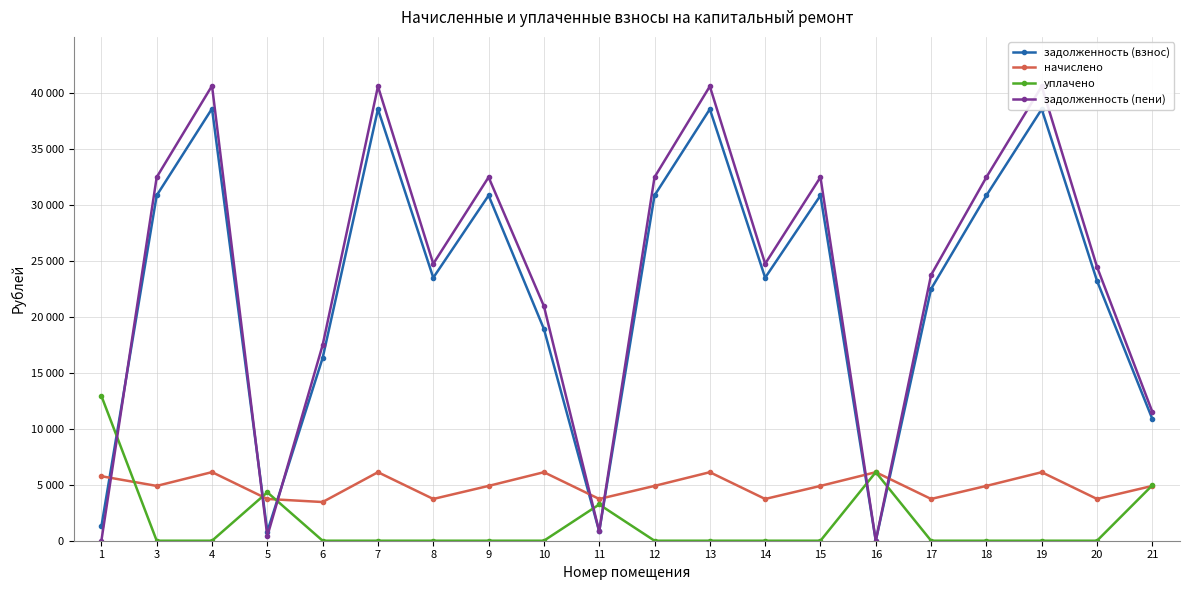

Reading left to right, transcribe all the data shown in this chart.

задолженность (взнос): 1=1280.0	3=30836.6	4=38591.2	5=822.2	6=16324.0	7=38545.8	8=23490.4	9=30836.6	10=18916.8	11=828.4	12=30836.6	13=38545.8	14=23490.4	15=30836.6	16=0.5	17=22490.4	18=30836.6	19=38545.8	20=23210.4	21=10872.0
начислено: 1=5760.0	3=4896.0	4=6127.2	5=3729.6	6=3456.0	7=6120.0	8=3729.6	9=4896.0	10=6120.0	11=3729.6	12=4896.0	13=6120.0	14=3729.6	15=4896.0	16=6120.0	17=3729.6	18=4896.0	19=6120.0	20=3729.6	21=4896.0
уплачено: 1=12931.6	3=0.0	4=0.0	5=4325.0	6=0.0	7=0.0	8=0.0	9=0.0	10=0.0	11=3238.3	12=0.0	13=0.0	14=0.0	15=0.0	16=6120.5	17=0.0	18=0.0	19=0.0	20=0.0	21=4949.6
задолженность (пени): 1=0.0	3=32468.6	4=40633.6	5=414.4	6=17476.0	7=40585.8	8=24733.6	9=32468.6	10=20956.8	11=828.8	12=32468.6	13=40585.8	14=24733.6	15=32468.6	16=0.0	17=23733.6	18=32468.6	19=40585.8	20=24453.6	21=11504.0